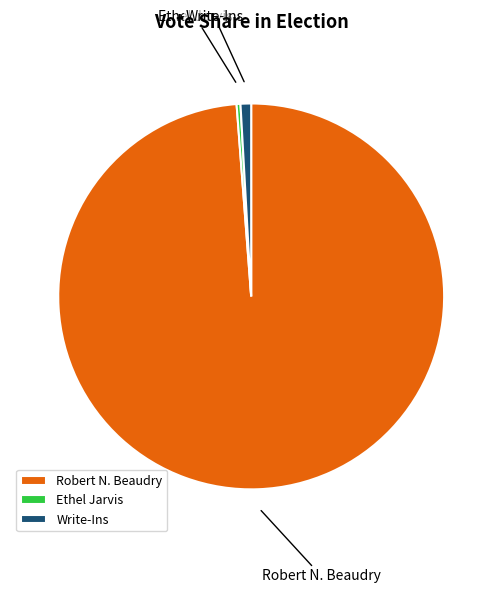

Rank the categories by value from lowest to highest.

Ethel Jarvis, Write-Ins, Robert N. Beaudry